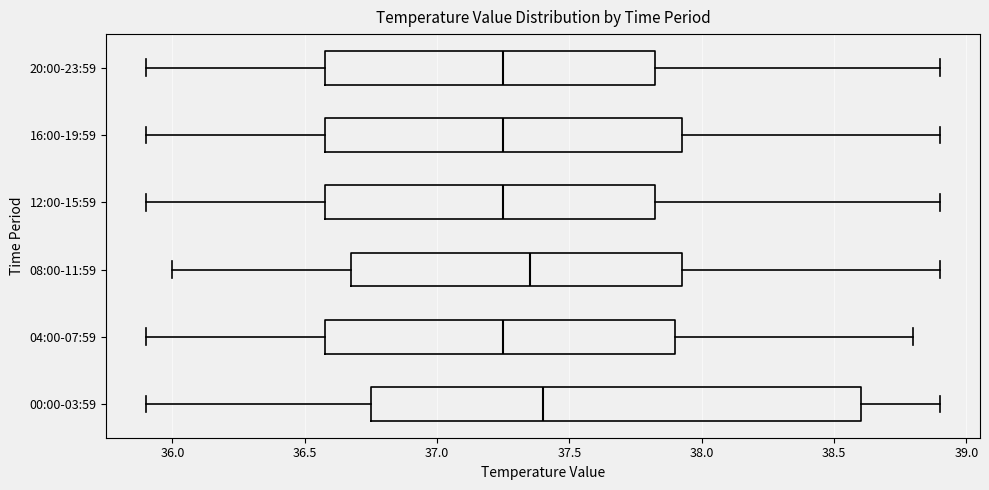

Where does the right whisker of the box for 08:00-11:59 end on the x-axis? The values are not printed on the chart, so give them approximately, as read against the axis.

38.90